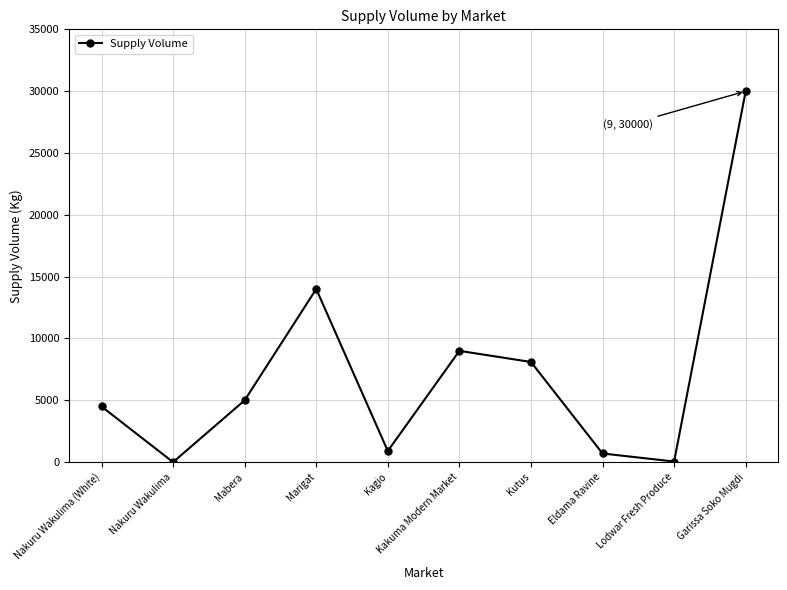

At which label is the value closest to 15000?

Marigat